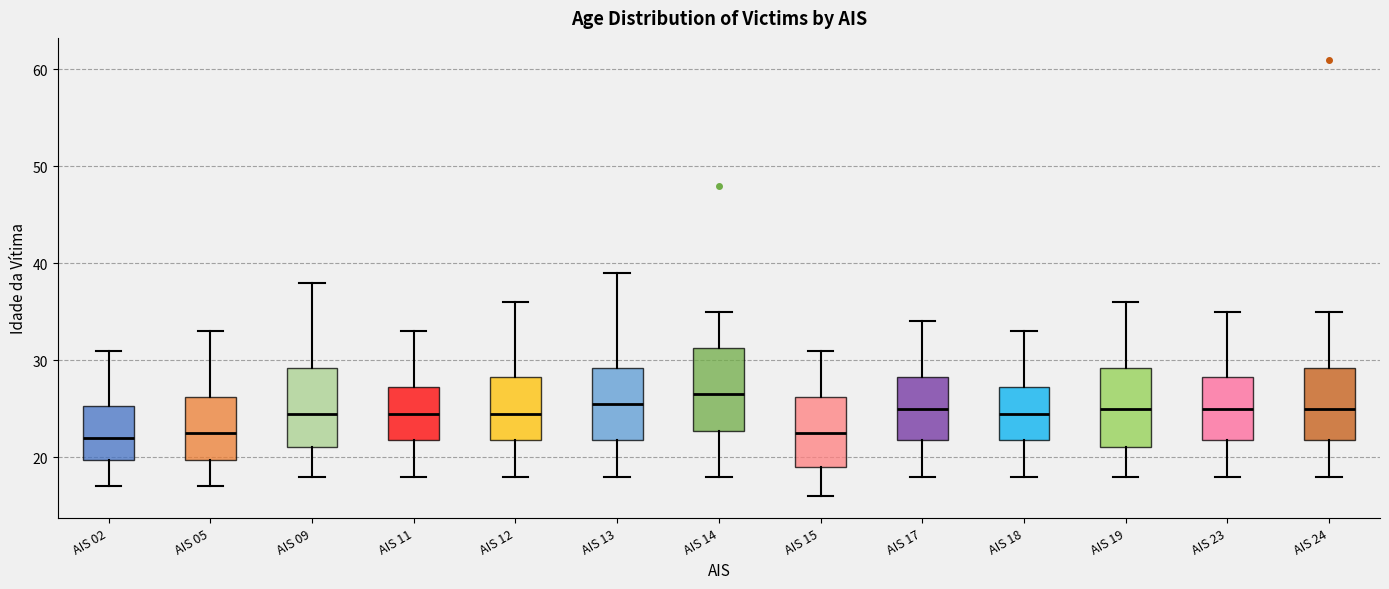

Which box has the highest median line?

AIS 14